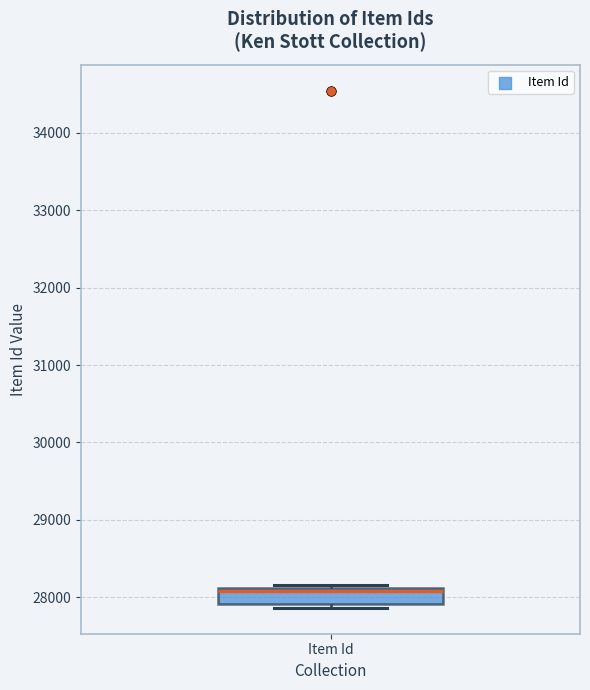

Where is the lower edge of the box for Item Id on the y-axis? The values are not printed on the chart, so give them approximately, as read against the axis.

27900